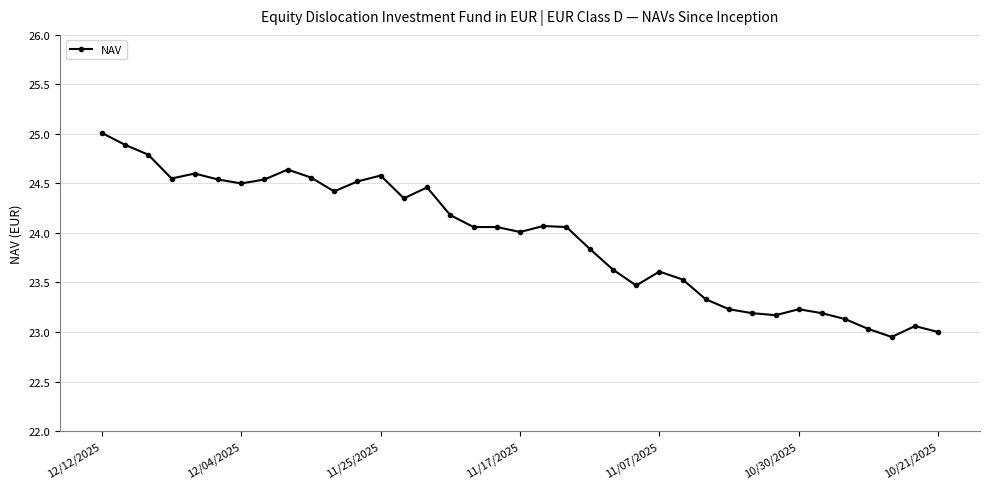

True or false: there are more than 0 points higher than both neighbors.

True